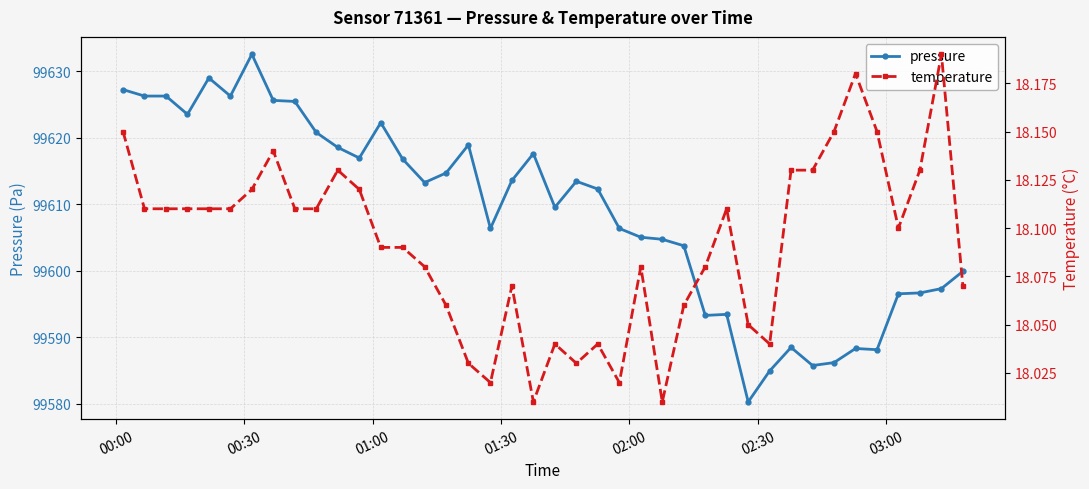

What is the value of the pressure point at the 39th from the left?

99597.3